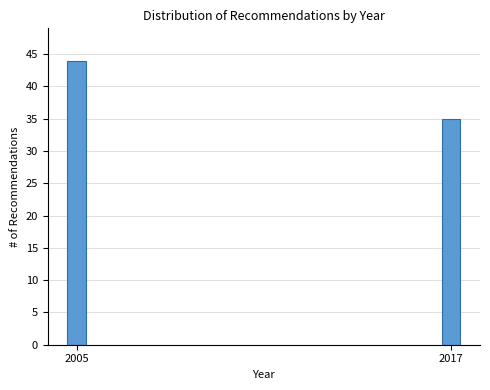

Reading right to left, list all the values displayed in this chart.

2017=35	2005=44